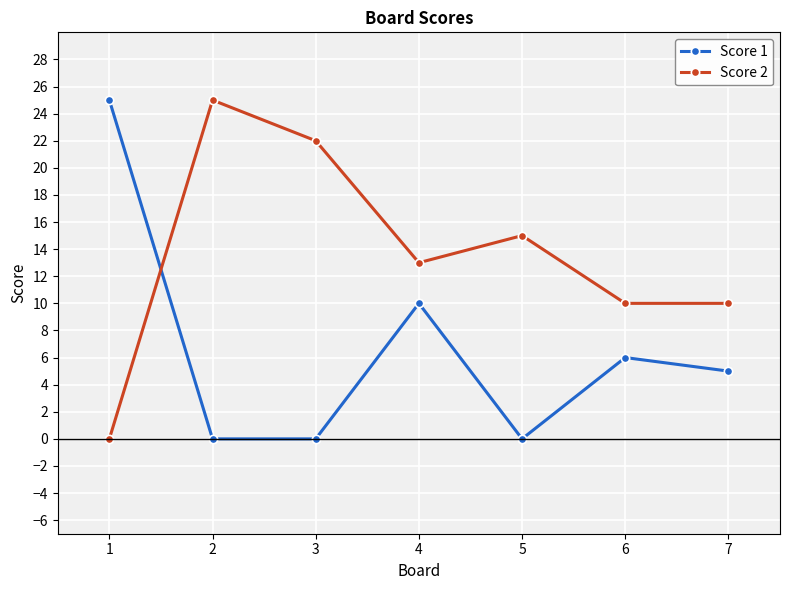

Which series has the largest total across all categories?

Score 2